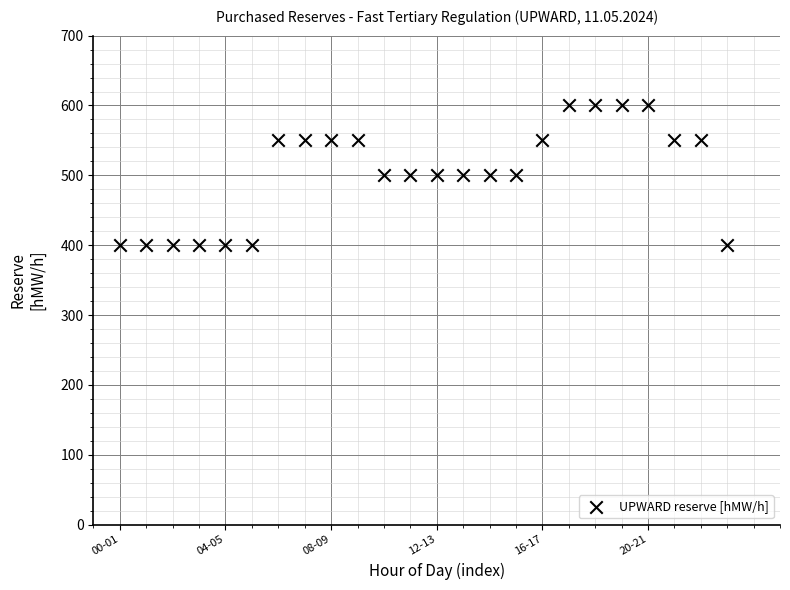

What is the range of Y values (max minus min)?

200